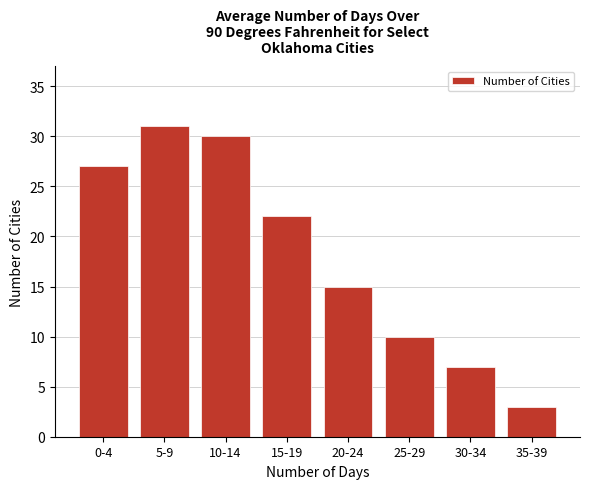

Reading right to left, what are all the values shown in this chart?

3	7	10	15	22	30	31	27